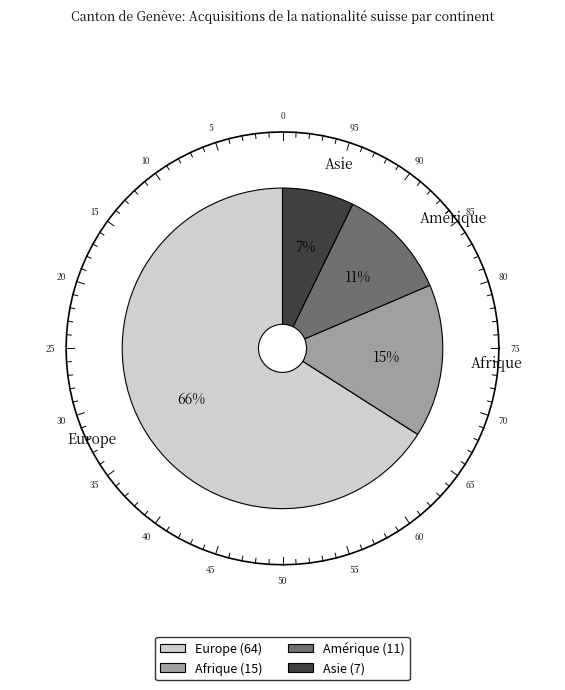

Is it true that Amérique is 1% of the pie?

False